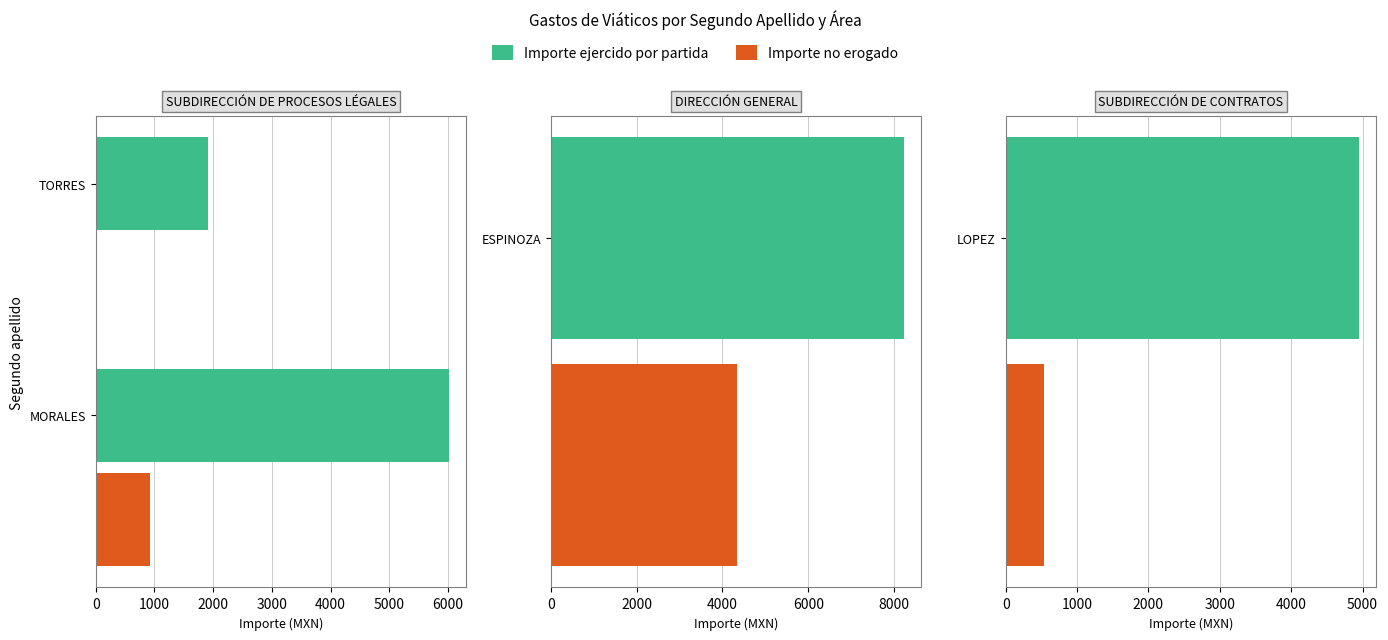

What is the value of the Importe ejercido por partida bar at the 1st from the left?

6007.8